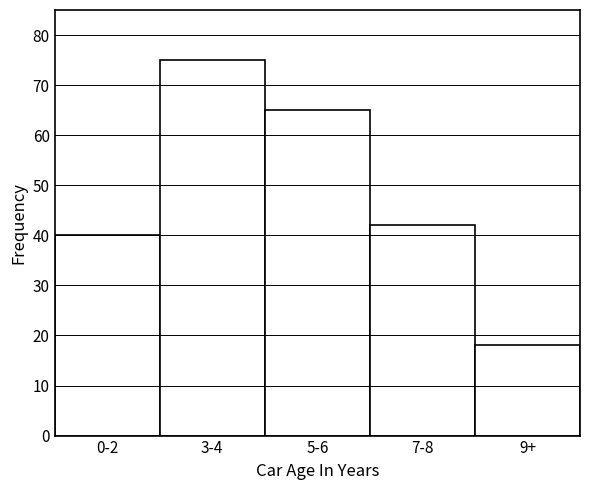

Reading left to right, list all the values displayed in this chart.

40	75	65	42	18